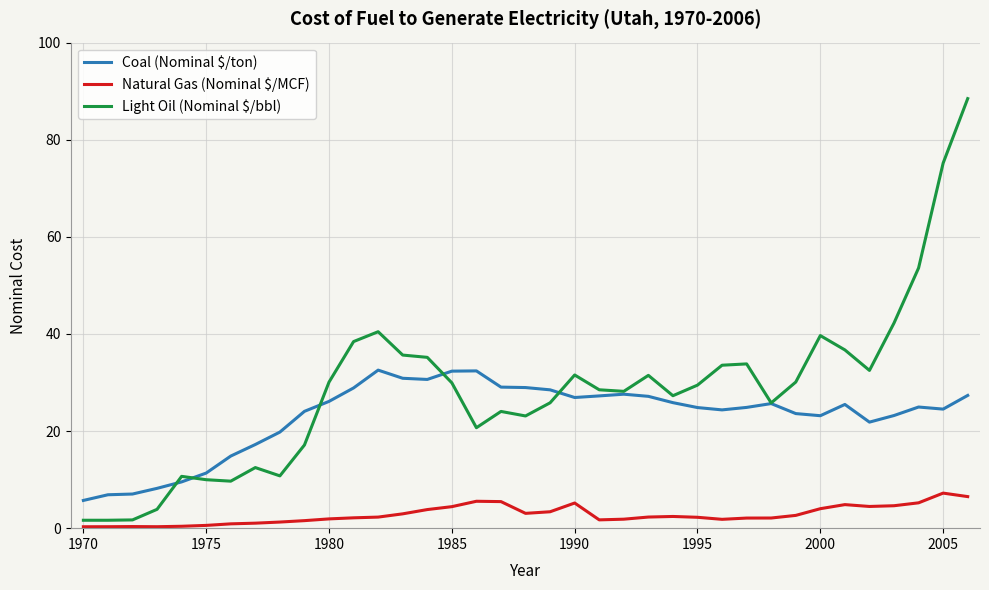

What is the maximum value shown in the chart?

88.5